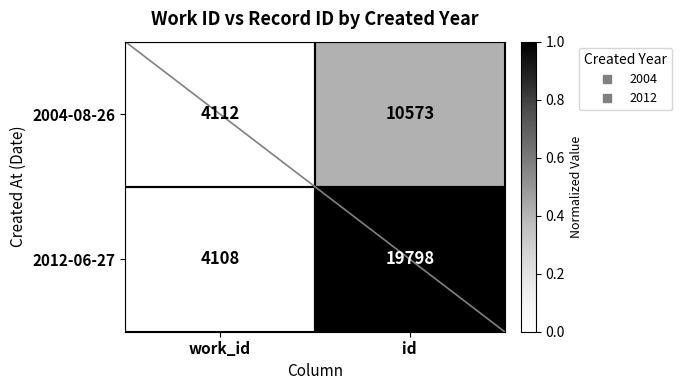

What is the spread (max minus min) of values at id?

9225